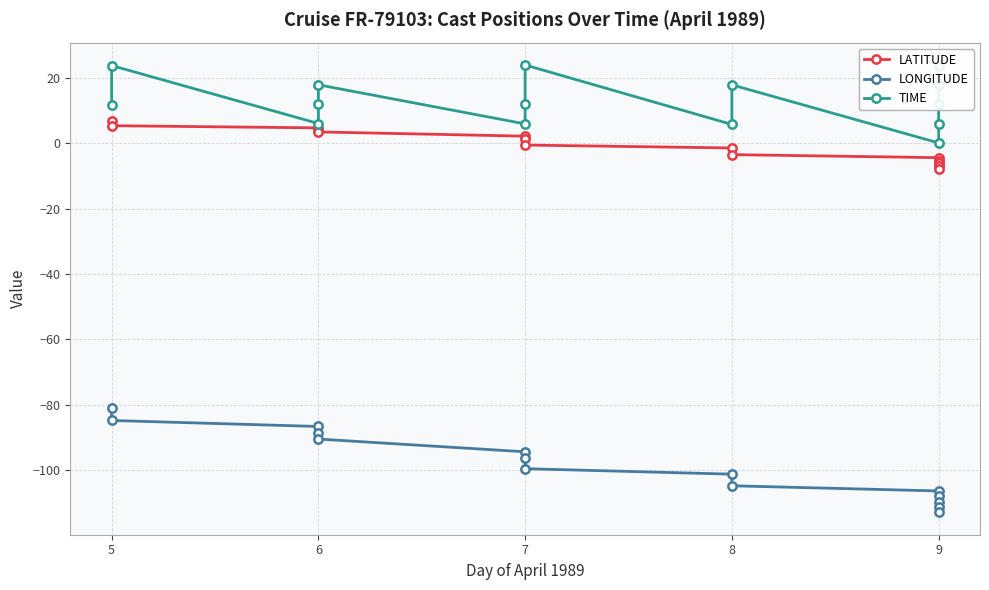

Which series has the largest total across all categories?

TIME